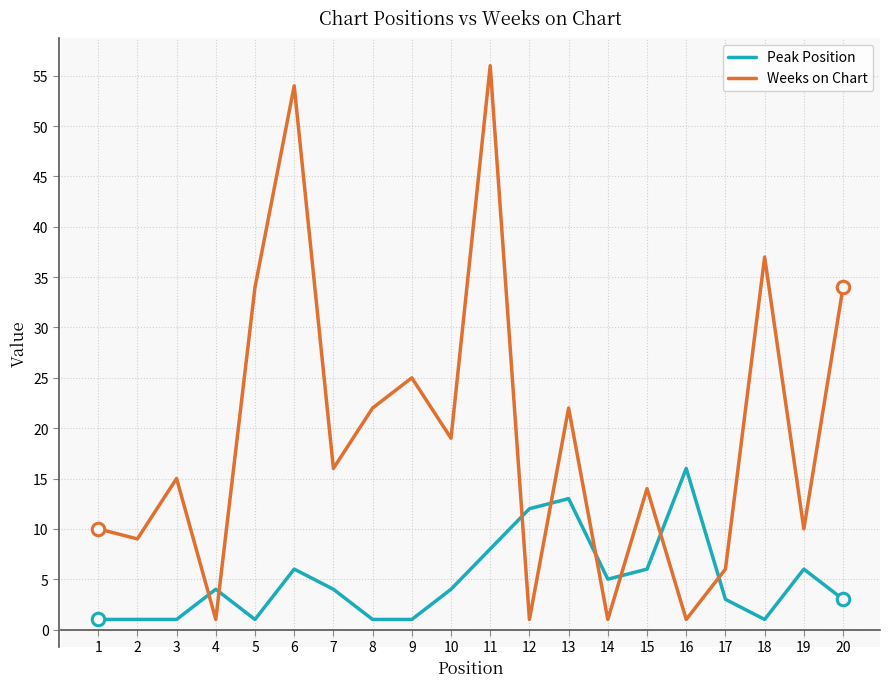

True or false: Peak Position has a value of 6 at 19.

True